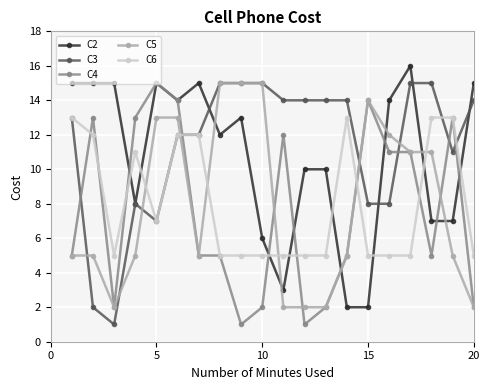

Is this an area chart (filled region under the line)?

No